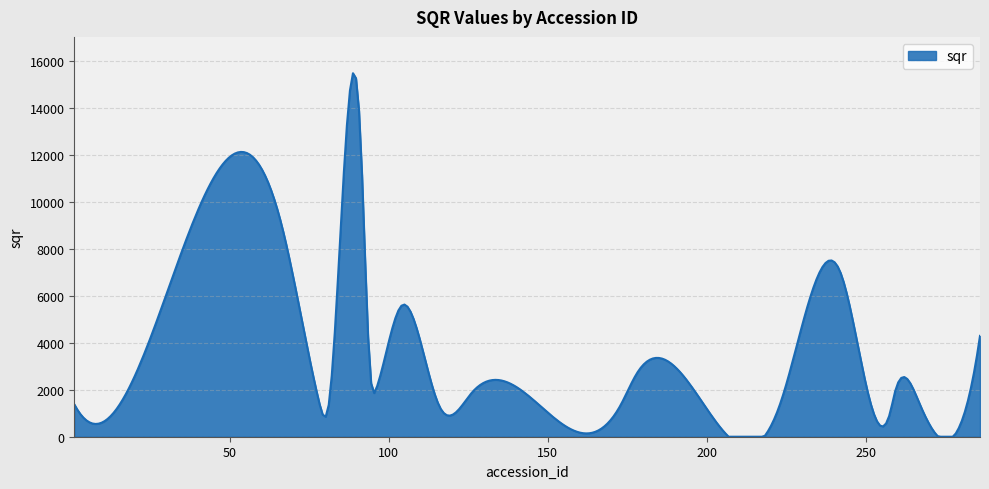

What is the difference between the maximum and minimum values?

15468.7